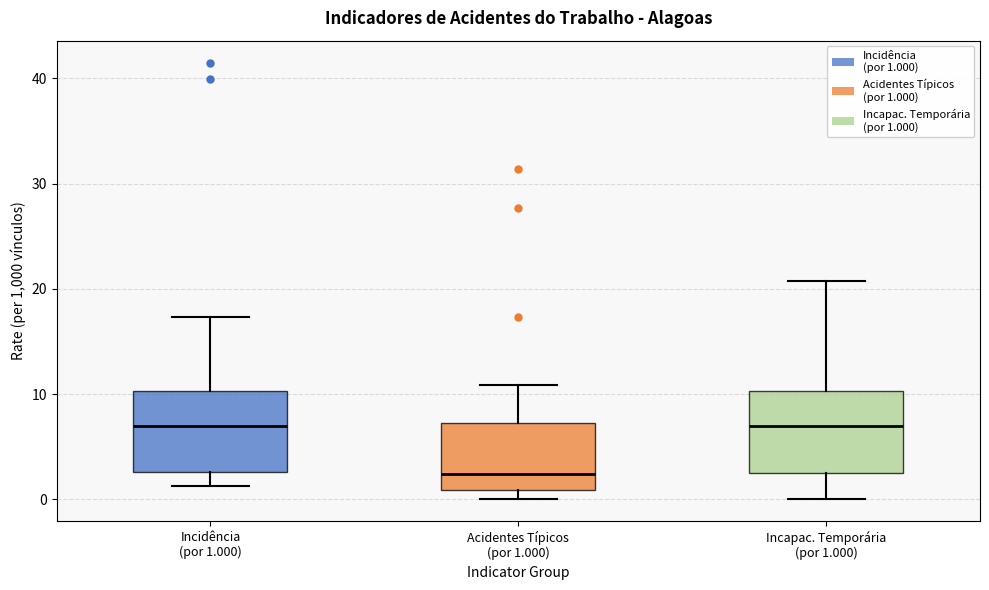

Where is the lower edge of the box for Acidentes Típicos (por 1.000) on the y-axis? The values are not printed on the chart, so give them approximately, as read against the axis.

1